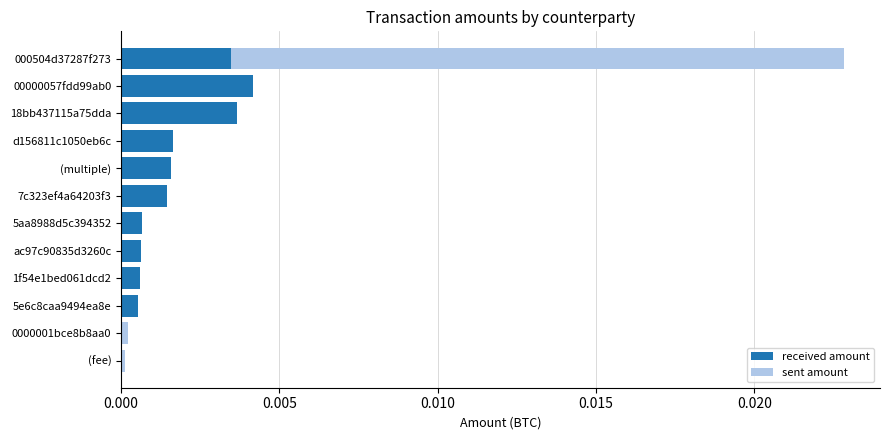

True or false: received amount has a value of 0.0 at ac97c90835d3260c.

True